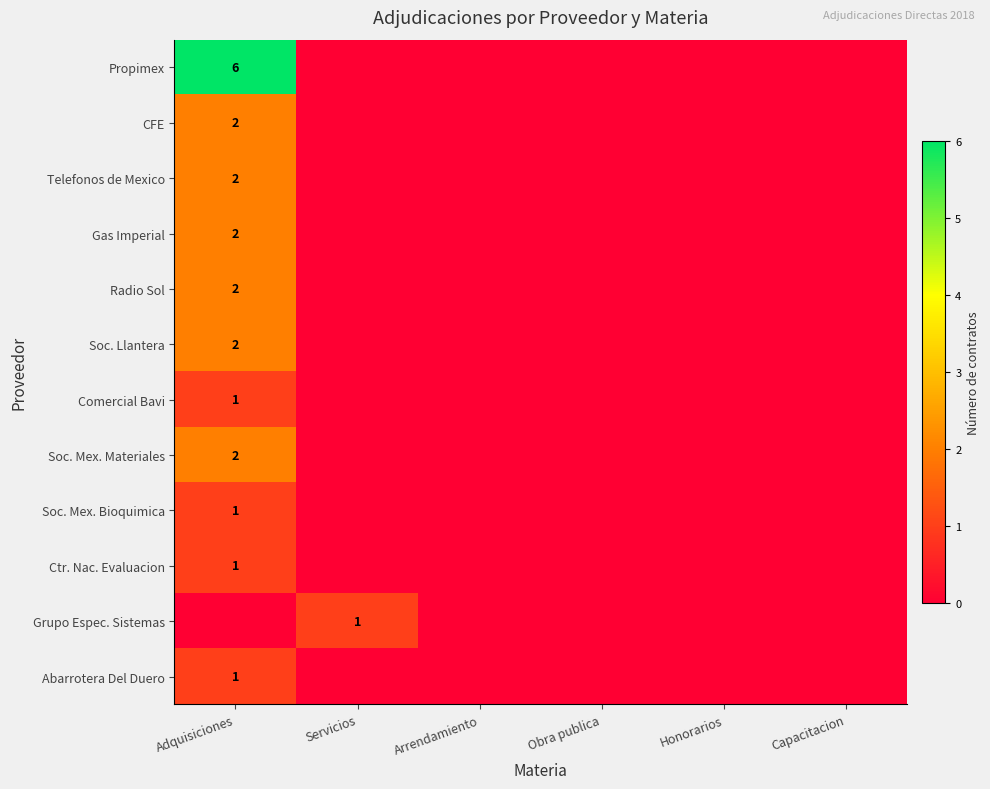

Is it true that Soc. Mex. Bioquimica equals 1 at Adquisiciones?

True